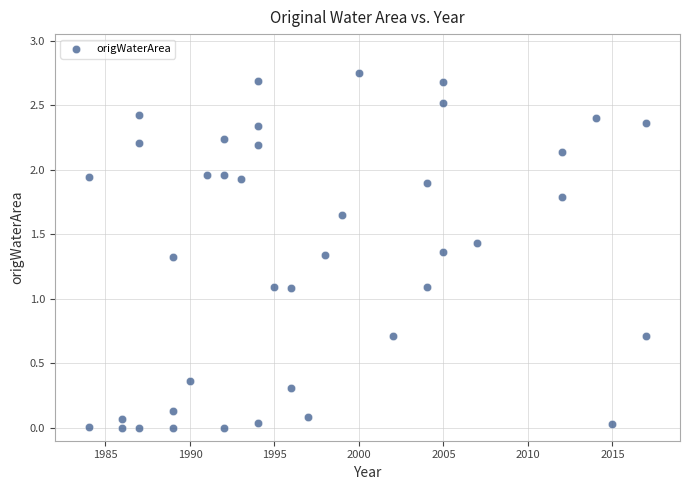

What is the range of X values (max minus min)?

33.0